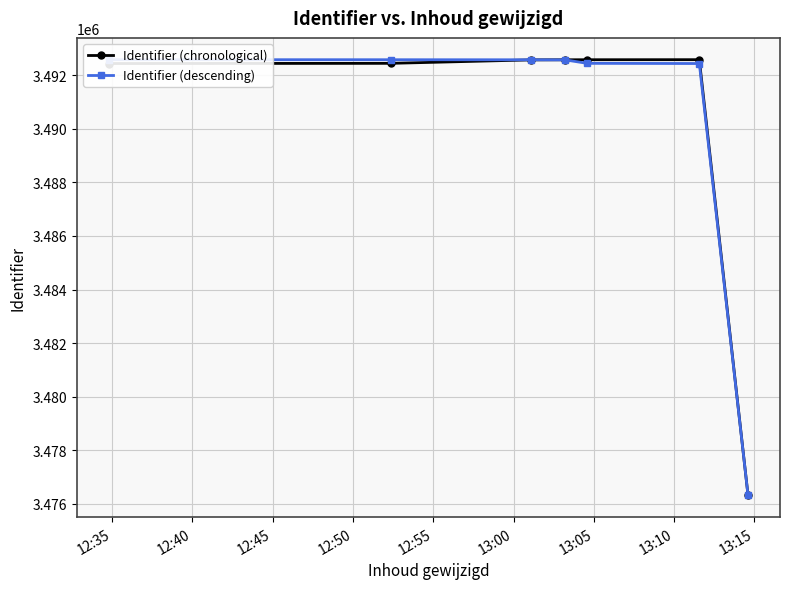

Does the chart display data point markers on the line(s)?

Yes